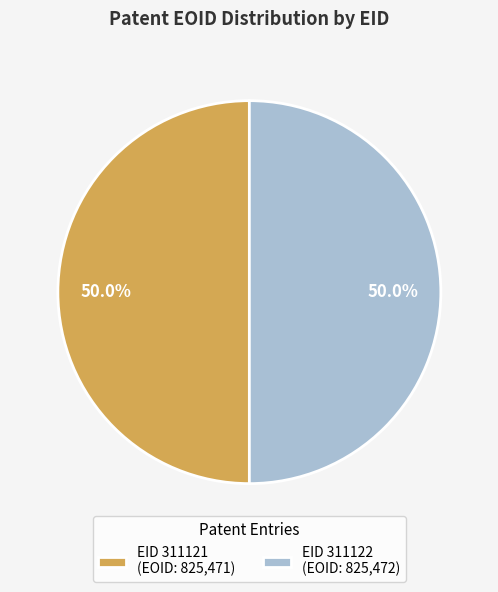

What percentage do EID 311121 (EOID: 825,471) and EID 311122 (EOID: 825,472) together represent?

100.0%